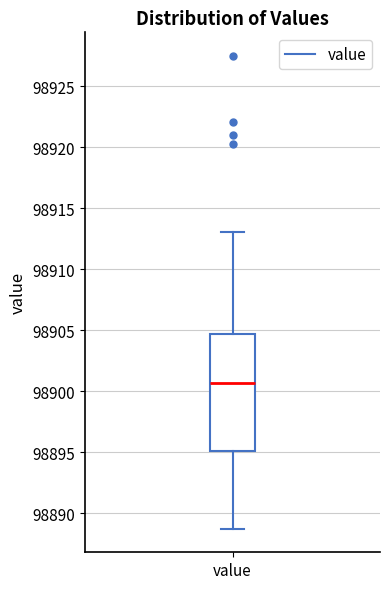

Where is the upper edge of the box for value on the y-axis? The values are not printed on the chart, so give them approximately, as read against the axis.

98904.5